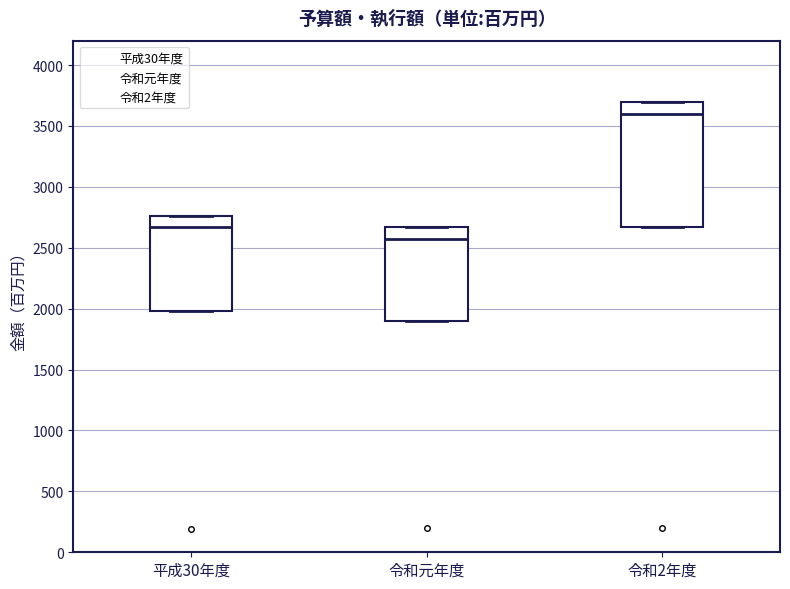

Reading left to right, transcribe this box plot: for each box, give where its median line is, the range the box spans, and where its two whiskers end, as read against the y-axis. The values are not printed on the chart, so give them approximately, as read against the axis.

平成30年度: median 2650, box 2000 to 2750, whiskers 2000 to 2750
令和元年度: median 2550, box 1900 to 2650, whiskers 1900 to 2650
令和2年度: median 3600, box 2650 to 3700, whiskers 2650 to 3700